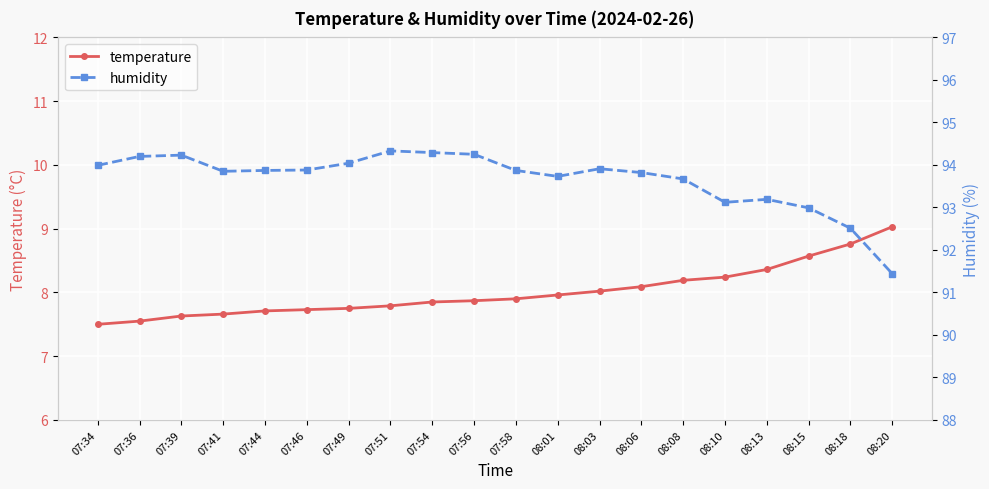

The value of humidity at 07:56 is 94.2. True or false?

True